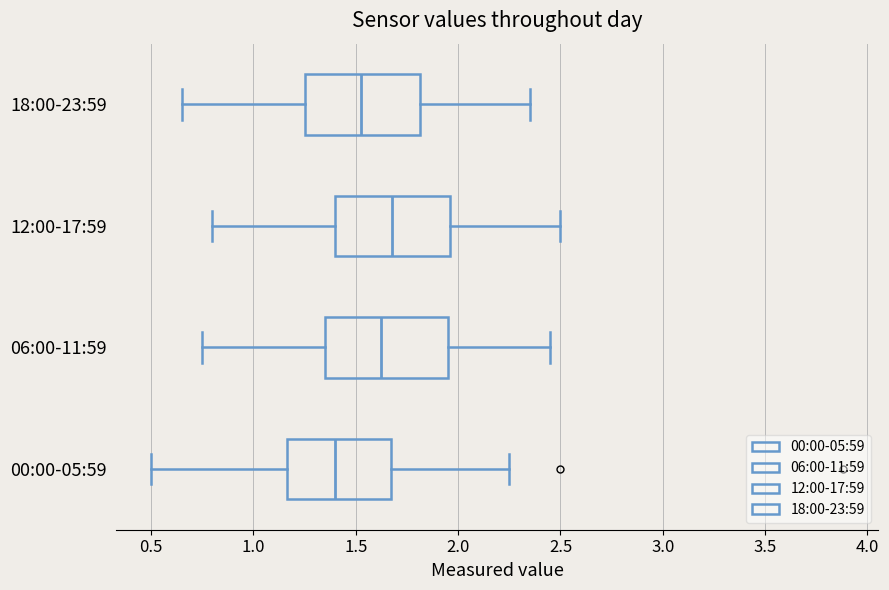

Reading bottom to top, read every box against the x-axis: the position of its median line, the range the box covers, and the ends of its whiskers. The values are not printed on the chart, so give them approximately, as read against the axis.

00:00-05:59: median 1.40, box 1.15 to 1.65, whiskers 0.50 to 2.25
06:00-11:59: median 1.65, box 1.35 to 1.95, whiskers 0.75 to 2.45
12:00-17:59: median 1.70, box 1.40 to 1.95, whiskers 0.80 to 2.50
18:00-23:59: median 1.55, box 1.25 to 1.80, whiskers 0.65 to 2.35